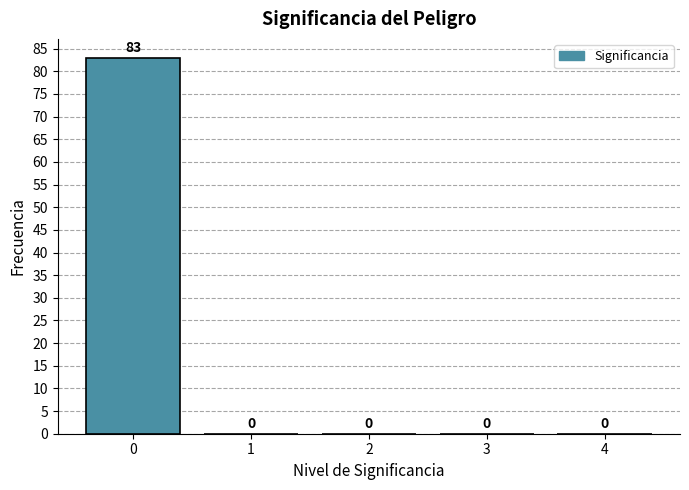

Reading left to right, list all the values displayed in this chart.

0=83	1=0	2=0	3=0	4=0